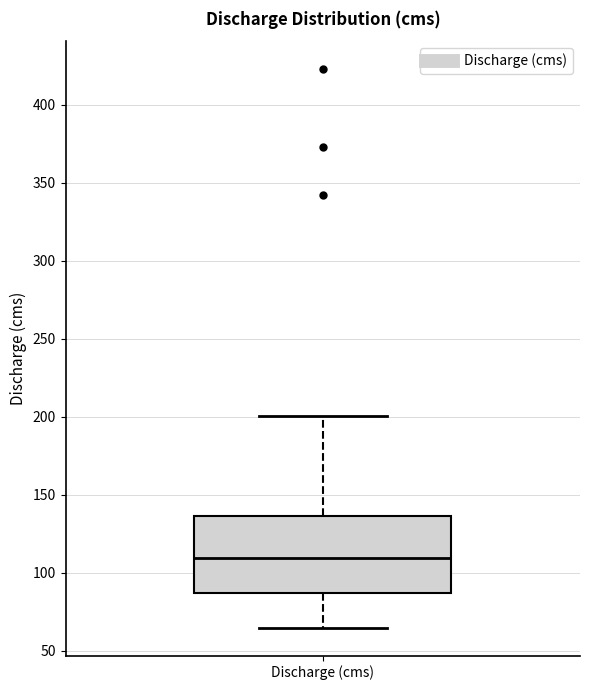

Where does the lower whisker of the box for Discharge (cms) end on the y-axis? The values are not printed on the chart, so give them approximately, as read against the axis.

65